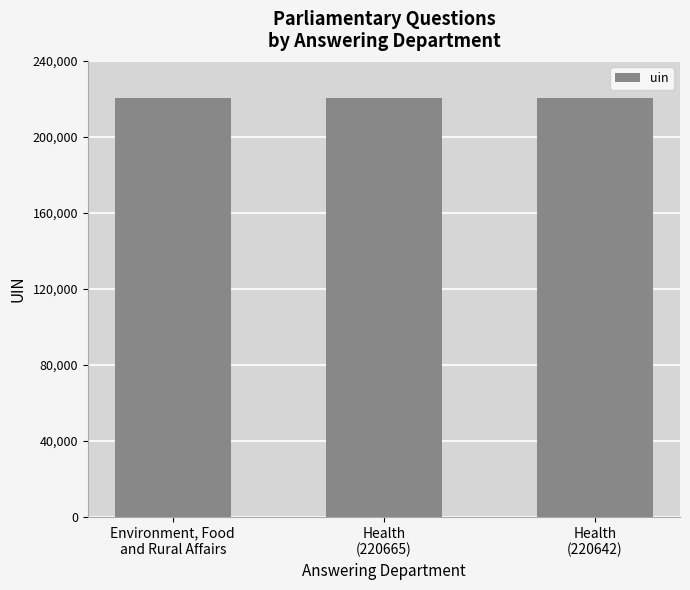

What is the sum of all values?

661946